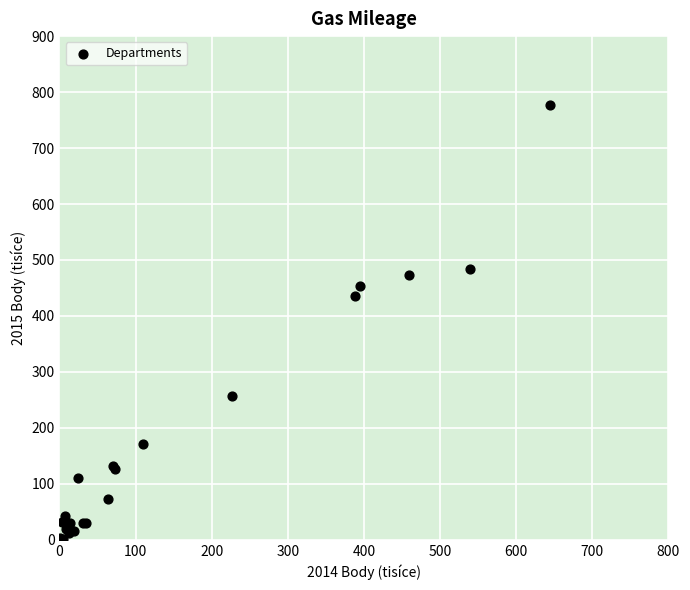

What Y value in the scatter plot is closest to 388?

435.1